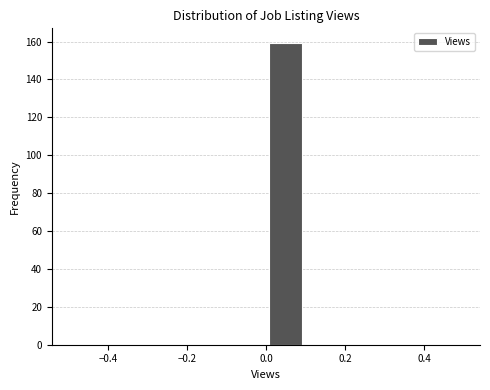

Which range on the x-axis has the tallest bar?

0.0 to 0.1